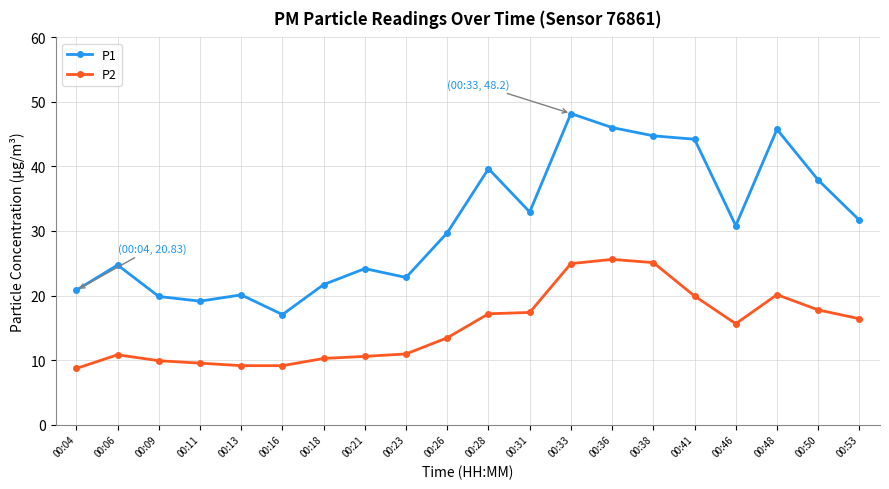

Which series has the largest range (max minus min)?

P1